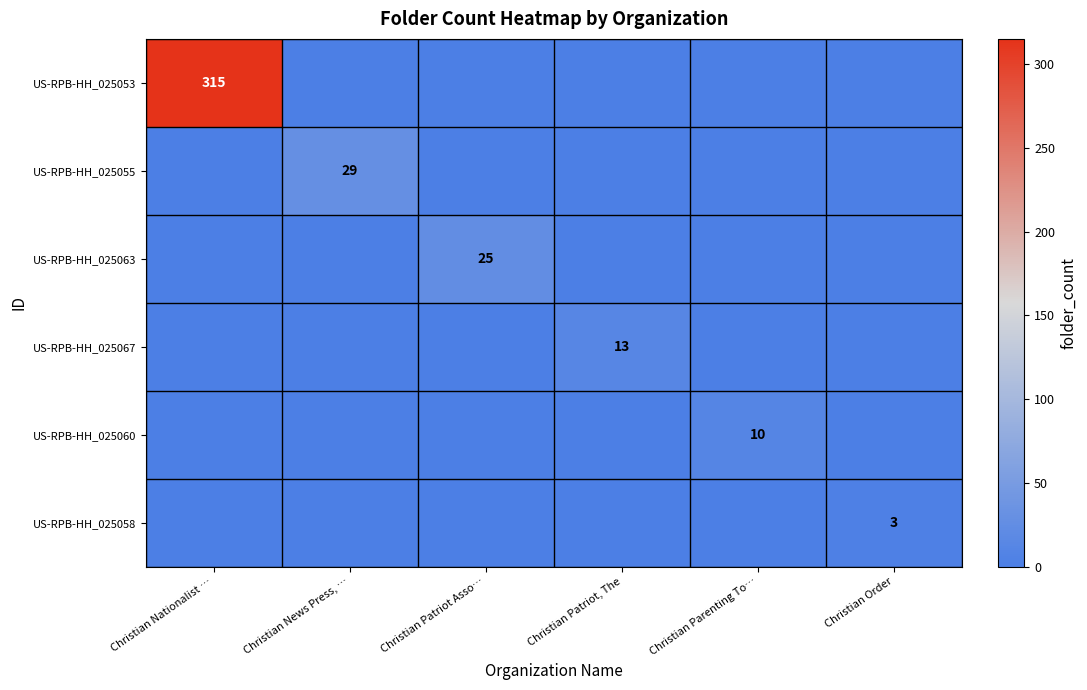

True or false: US-RPB-HH_025063 has a value of 15 at Christian Patriot Asso….

False